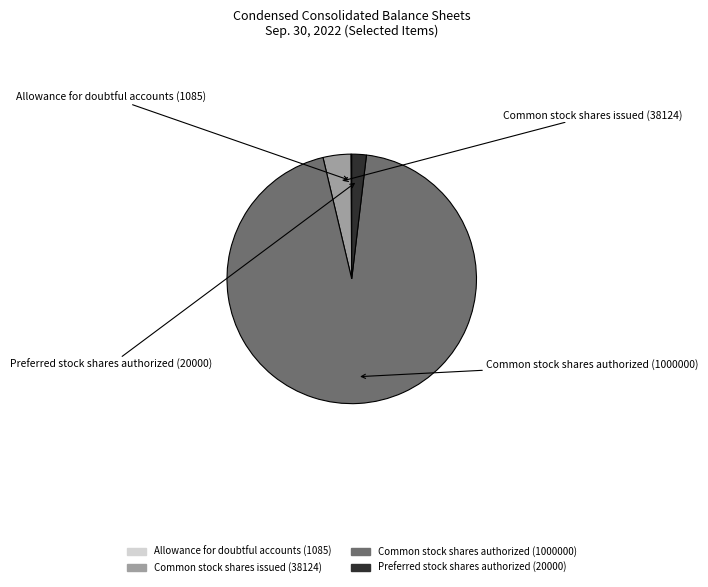

The Preferred stock shares authorized (20000) slice represents 2% of the pie. True or false?

True